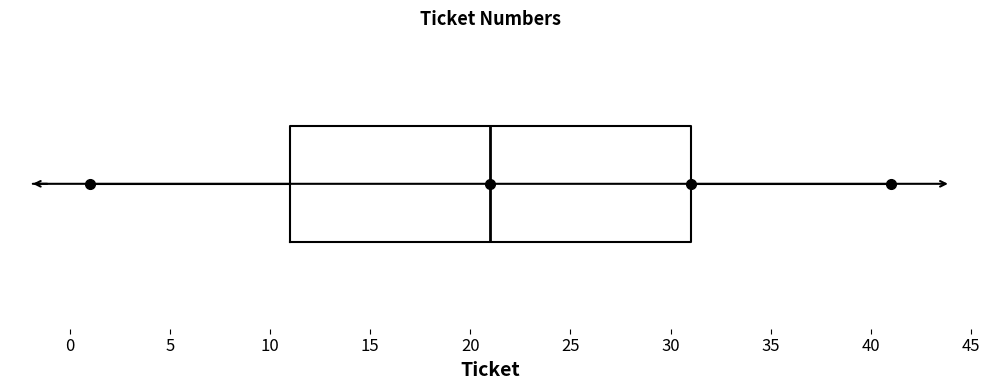

Where does the left whisker of the box end on the x-axis? The values are not printed on the chart, so give them approximately, as read against the axis.

1